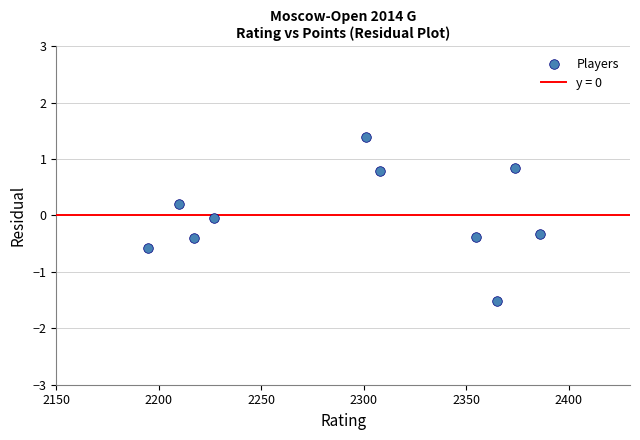

What is the average X value?

2293.8